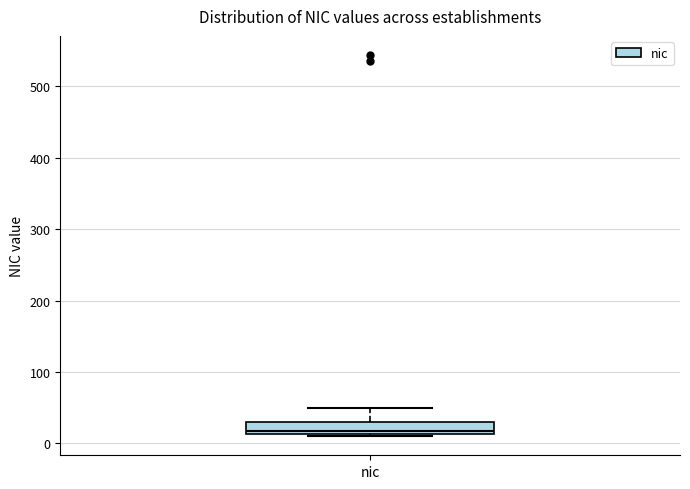

Transcribe this box plot: give where the median line is, the range the box spans, and where the two whiskers end, as read against the y-axis. The values are not printed on the chart, so give them approximately, as read against the axis.

median 20, box 10 to 30, whiskers 10 to 50